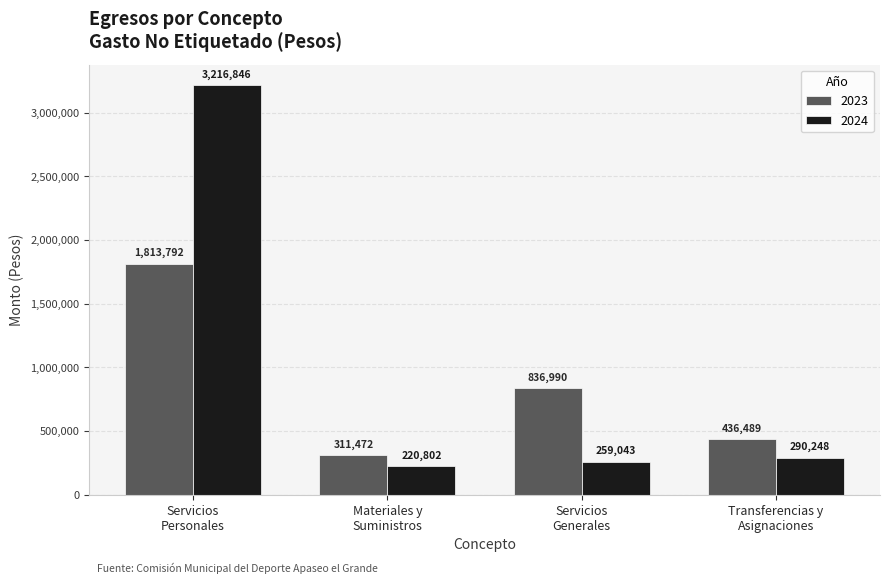

List the series in order of their overall mean, highest first.

2024, 2023